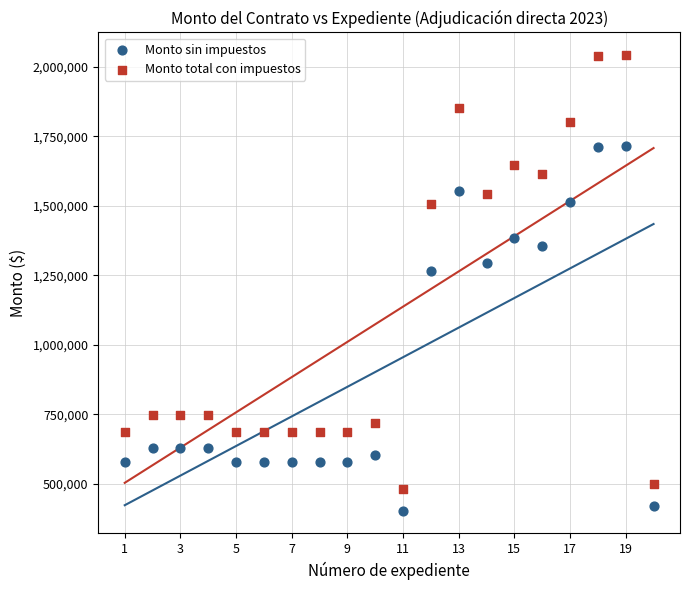

Which series contains the lowest Y value?

Monto sin impuestos